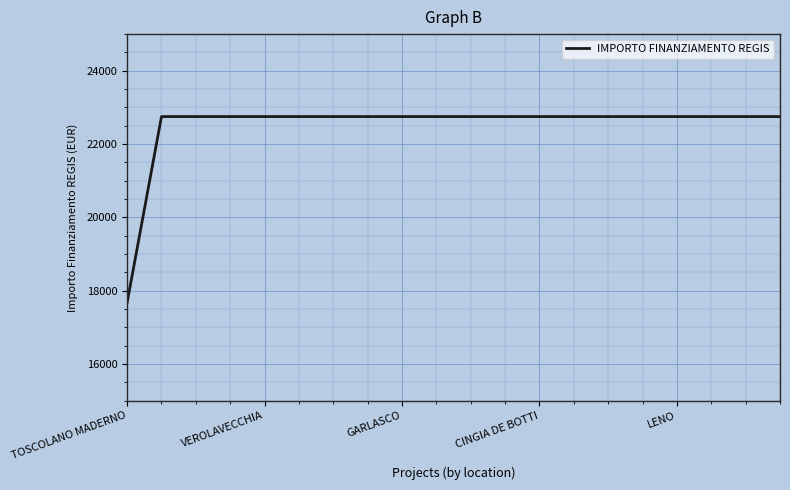

What is the smallest value displayed?

17674.8